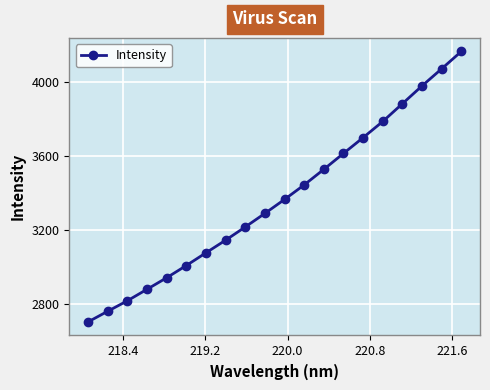

What is the average value?

3368.1